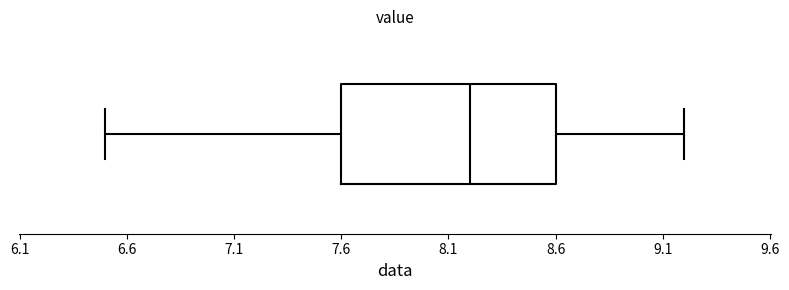

Read this box plot against the x-axis: the position of the median line, the range covered by the box, and the ends of both whiskers. The values are not printed on the chart, so give them approximately, as read against the axis.

median 8.2, box 7.6 to 8.6, whiskers 6.5 to 9.2